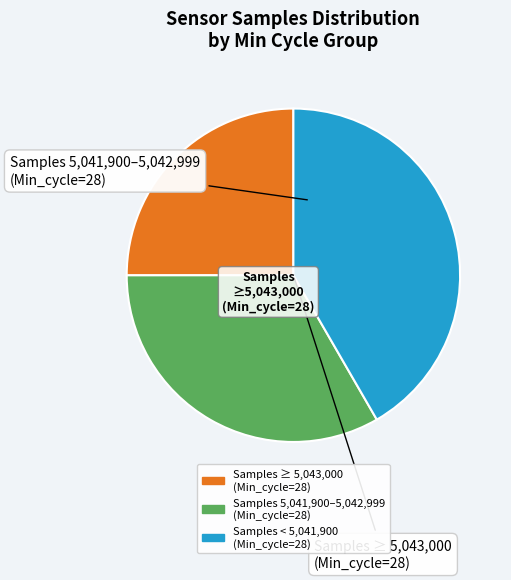

Is there any slice that represents more than half of the pie?

No